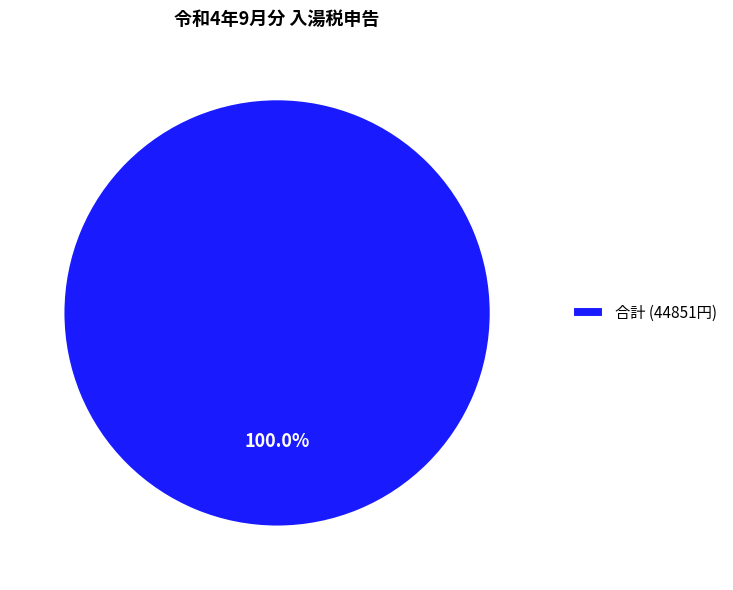

Rank the categories by value from highest to lowest.

合計 (44851円)